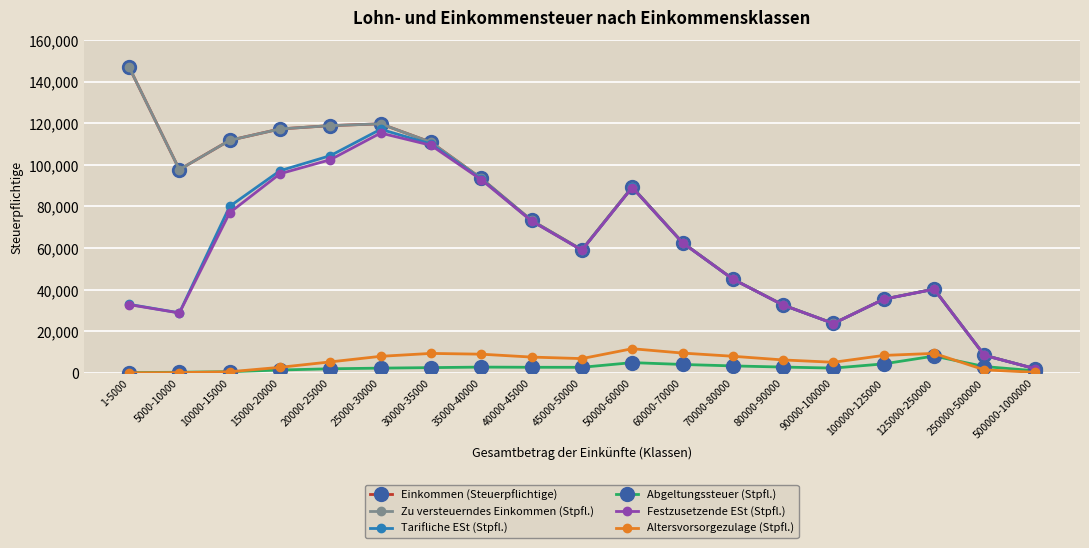

Is this an area chart (filled region under the line)?

No